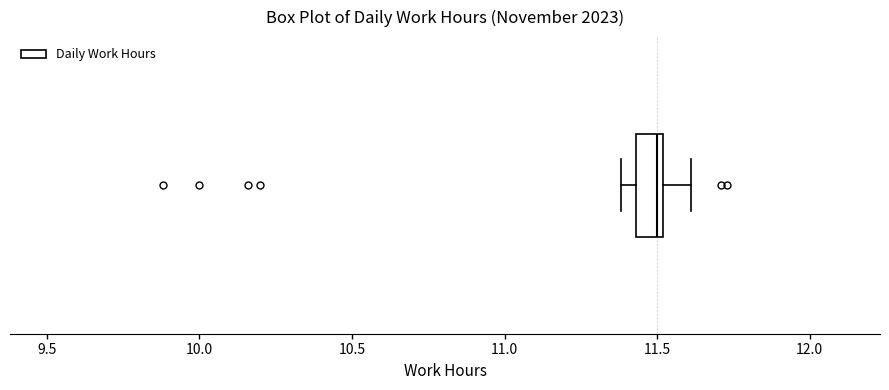

Where is the left edge of the box on the x-axis? The values are not printed on the chart, so give them approximately, as read against the axis.

11.45